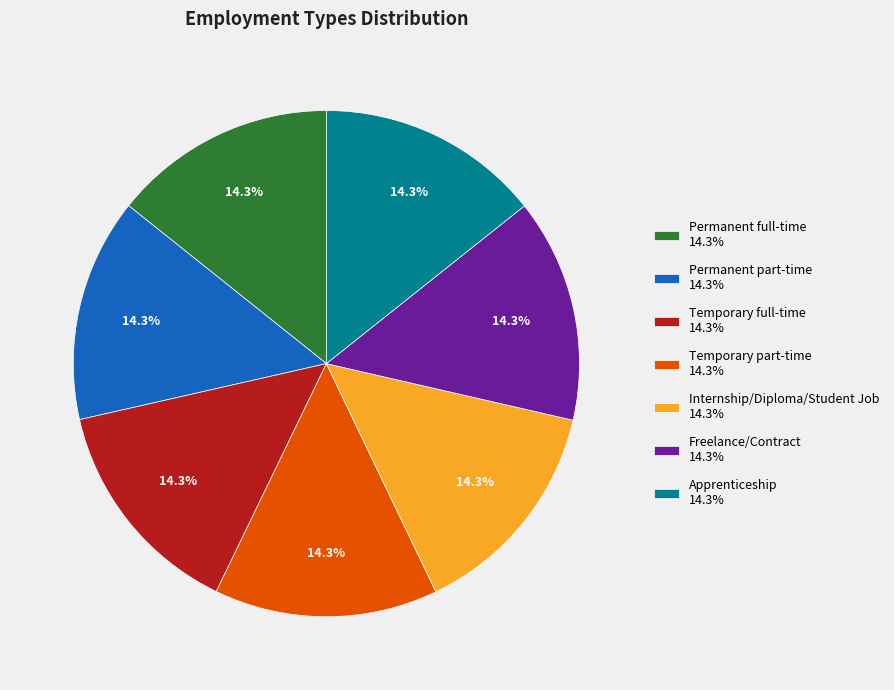

To the nearest percent, what portion does Internship/Diploma/Student Job represent?

14%